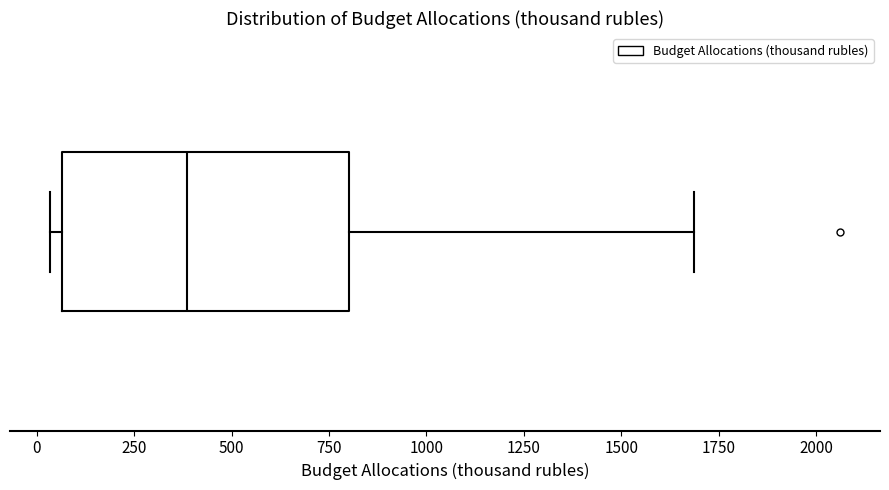

Read this box plot against the x-axis: the position of the median line, the range covered by the box, and the ends of both whiskers. The values are not printed on the chart, so give them approximately, as read against the axis.

median 400, box 50 to 800, whiskers 50 (just left of the box's left edge) to 1700